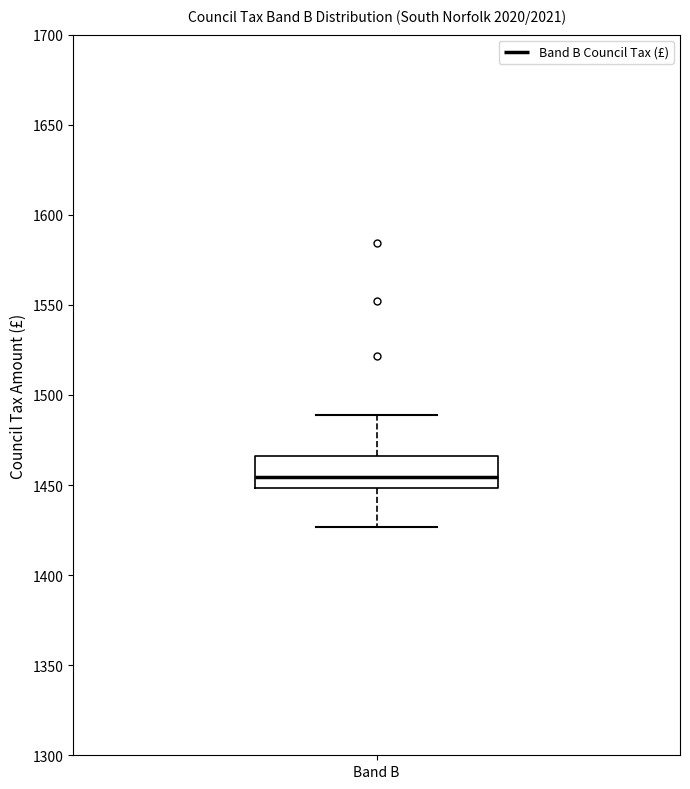

Read this box plot against the y-axis: the position of the median line, the range covered by the box, and the ends of both whiskers. The values are not printed on the chart, so give them approximately, as read against the axis.

median 1455, box 1450 to 1465, whiskers 1425 to 1490